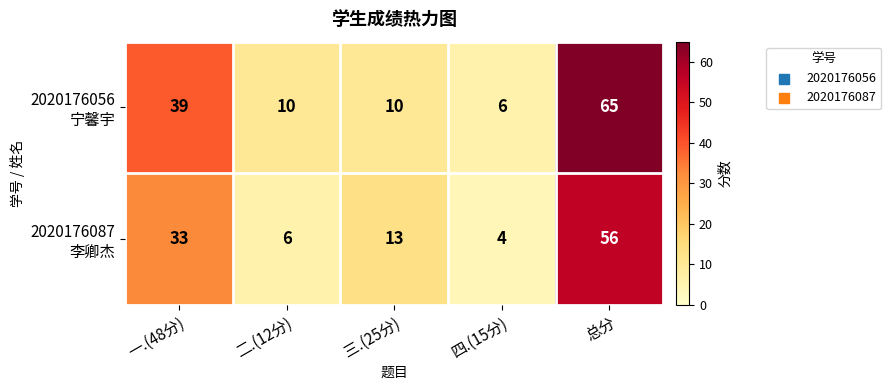

What is the smallest value displayed?

4